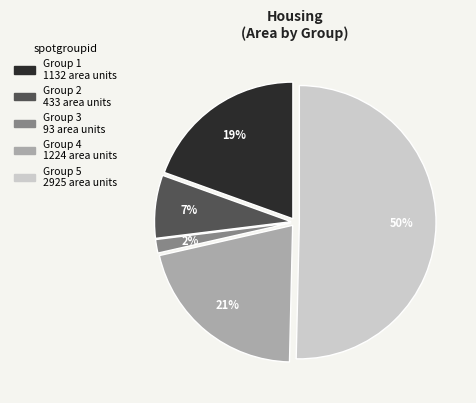

To the nearest percent, what is the average slice percentage?

20%